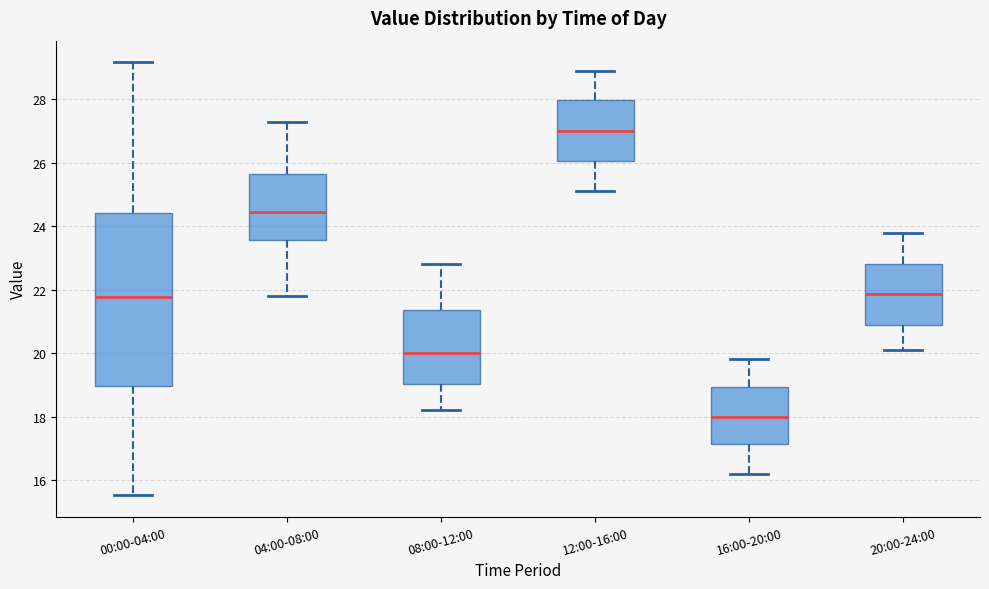

Comparing the boxes themselves (not the whiskers), which one is the tallest?

00:00-04:00